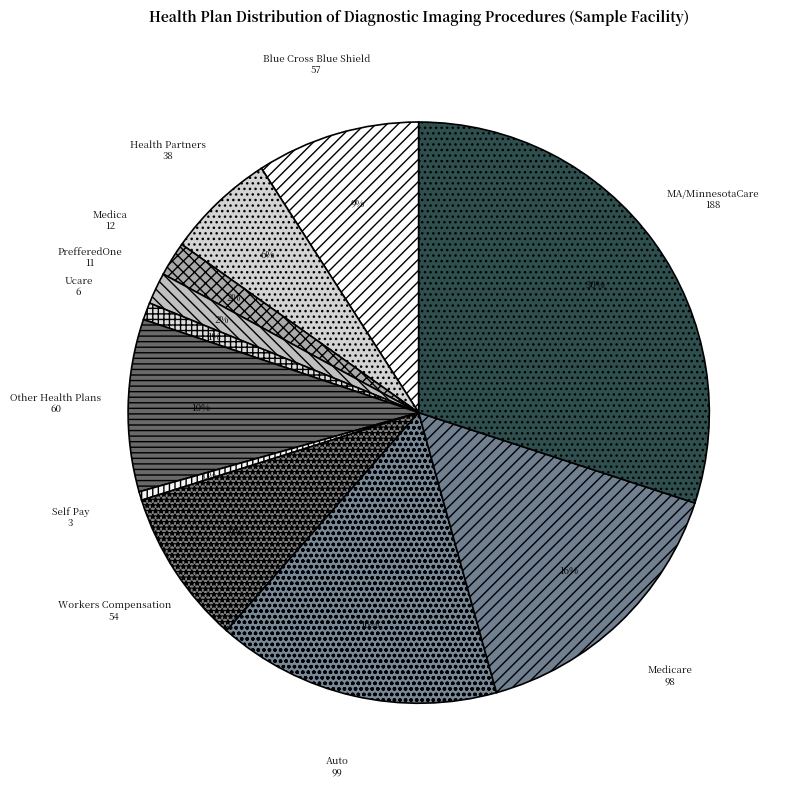

Is it true that PrefferedOne is 2% of the pie?

True